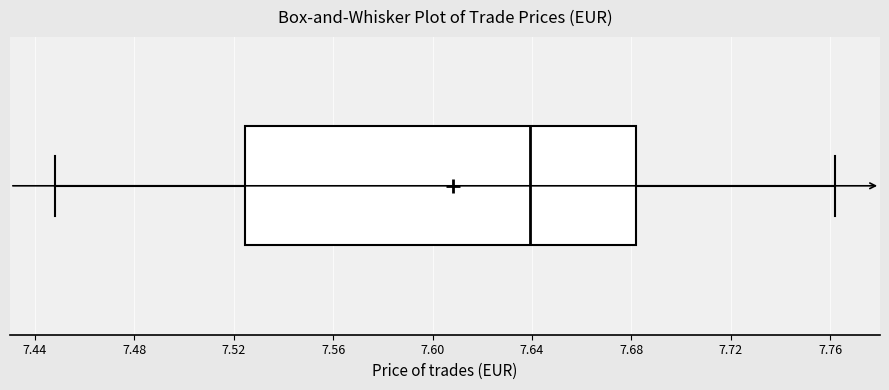

Read this box plot against the x-axis: the position of the median line, the range covered by the box, and the ends of both whiskers. The values are not printed on the chart, so give them approximately, as read against the axis.

median 7.640, box 7.525 to 7.680, whiskers 7.450 to 7.760